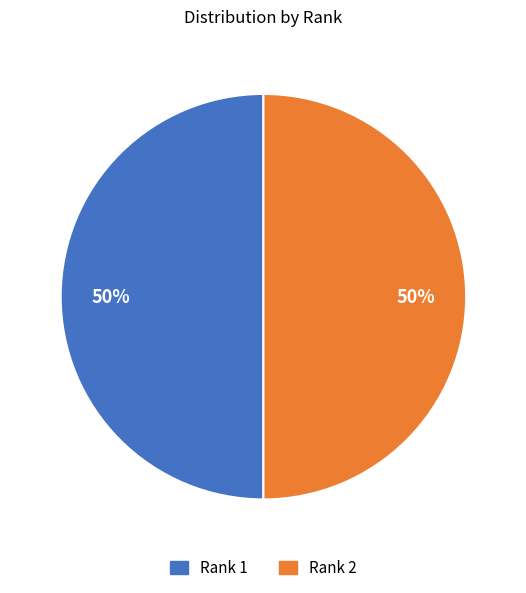

The Rank 1 slice represents 35% of the pie. True or false?

False